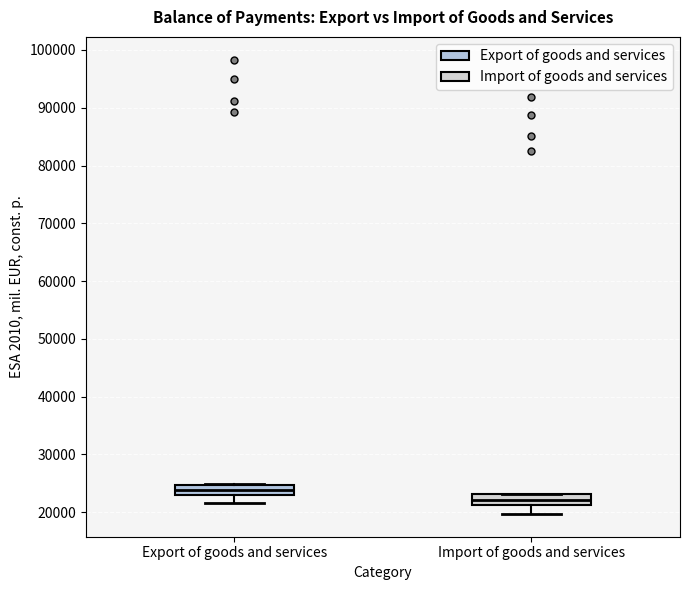

Reading left to right, read every box against the y-axis: the position of its median line, the range the box covers, and the ends of its whiskers. The values are not printed on the chart, so give them approximately, as read against the axis.

Export of goods and services: median 24000, box 23000 to 25000, whiskers 22000 to 25000
Import of goods and services: median 22000, box 21000 to 23000, whiskers 20000 to 23000